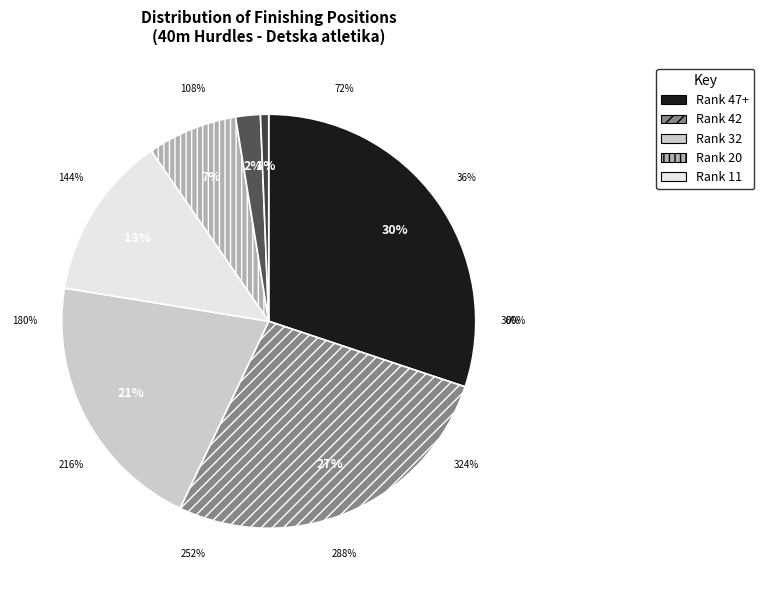

Which slice is the largest?

Poradie 47+